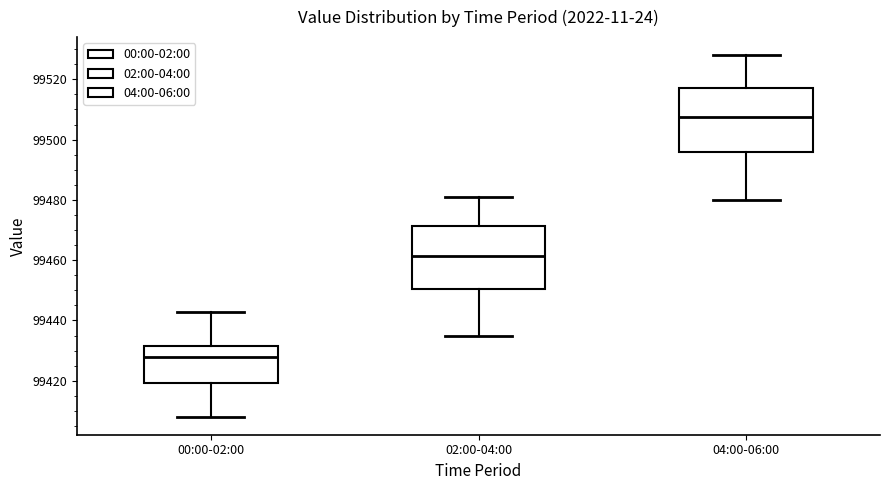

Where is the lower edge of the box for 00:00-02:00 on the y-axis? The values are not printed on the chart, so give them approximately, as read against the axis.

99420